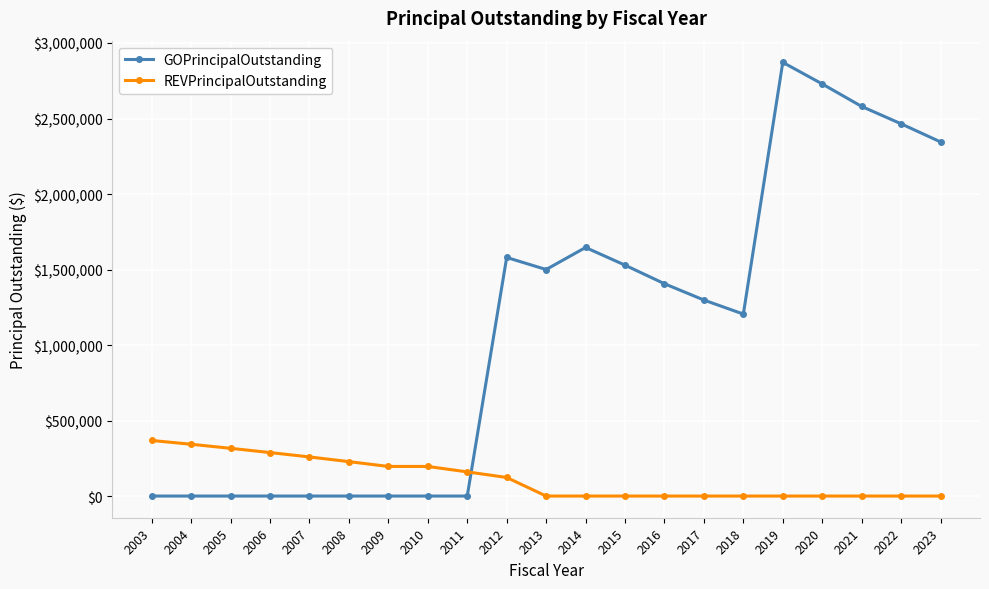

What is the average value of the GOPrincipalOutstanding series?

1102619.0